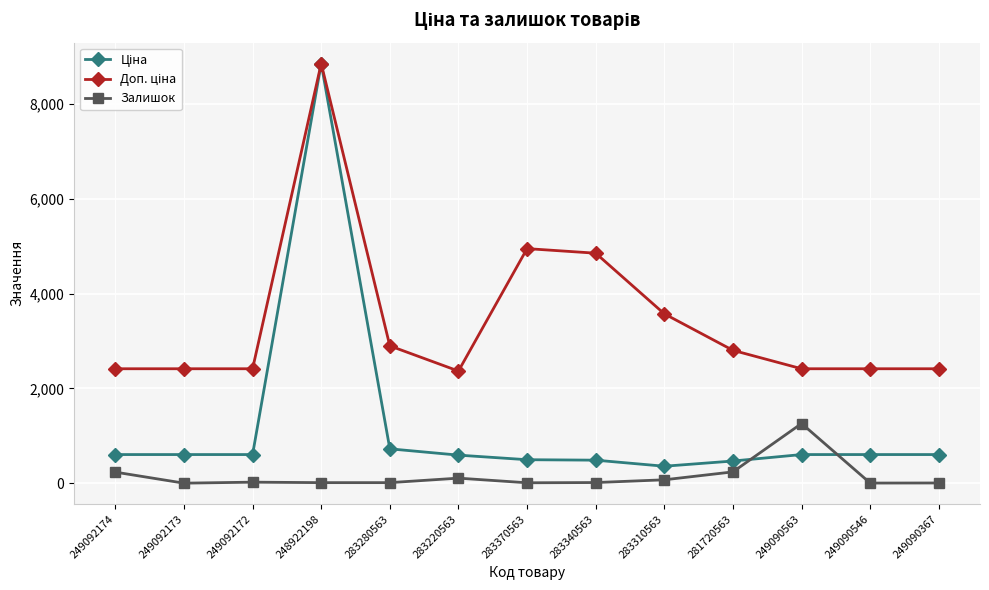

Which category has the highest value across all series?

248922198